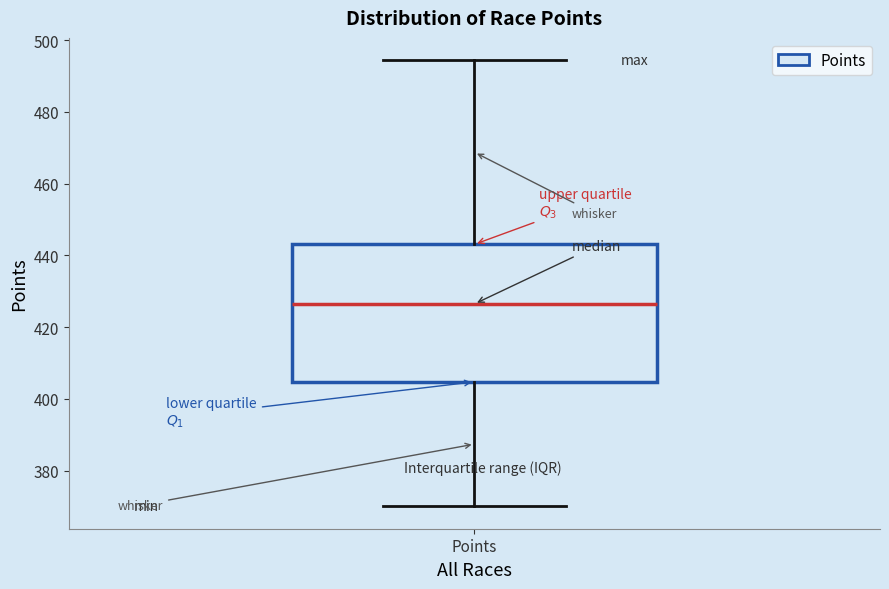

Read this box plot against the y-axis: the position of the median line, the range covered by the box, and the ends of both whiskers. The values are not printed on the chart, so give them approximately, as read against the axis.

median 426, box 404 to 444, whiskers 370 to 494